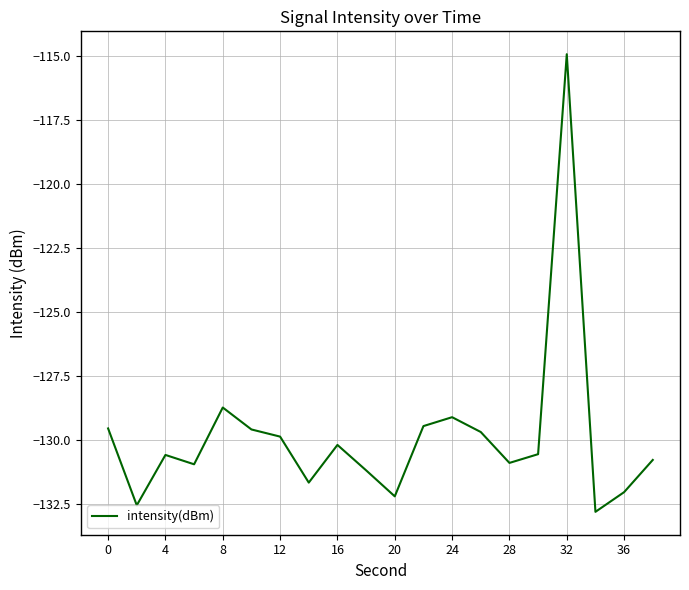

What is the difference between the maximum and minimum values?

17.9